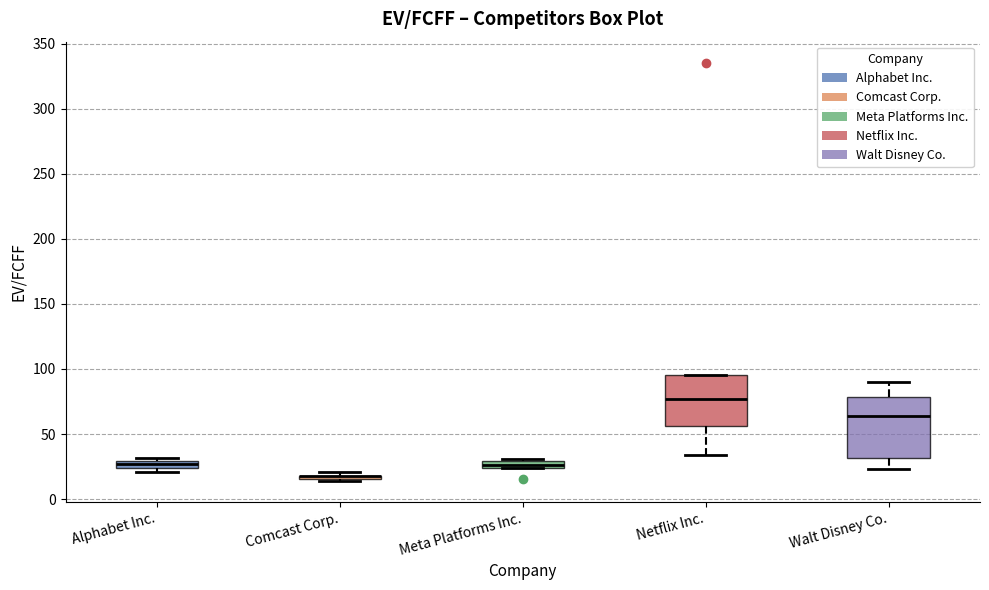

Comparing the boxes themselves (not the whiskers), which one is the tallest?

Walt Disney Co.